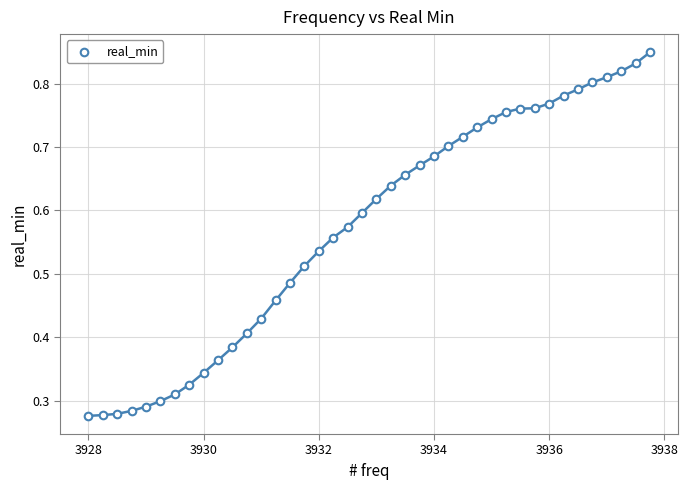

What is the range of X values (max minus min)?

9.8